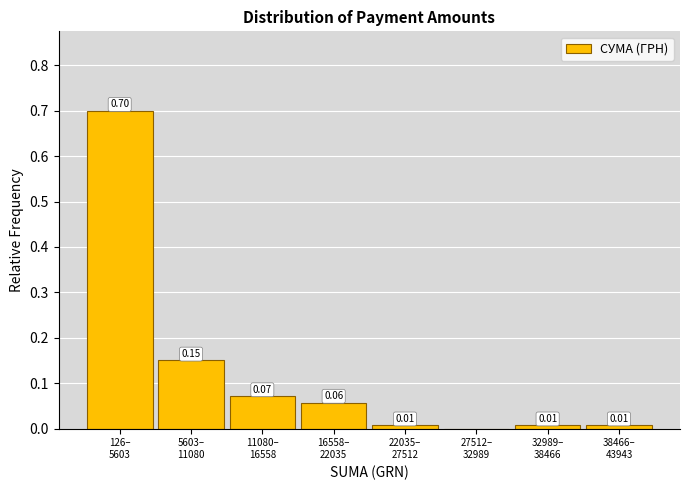

What is the sum of all values?

1.0